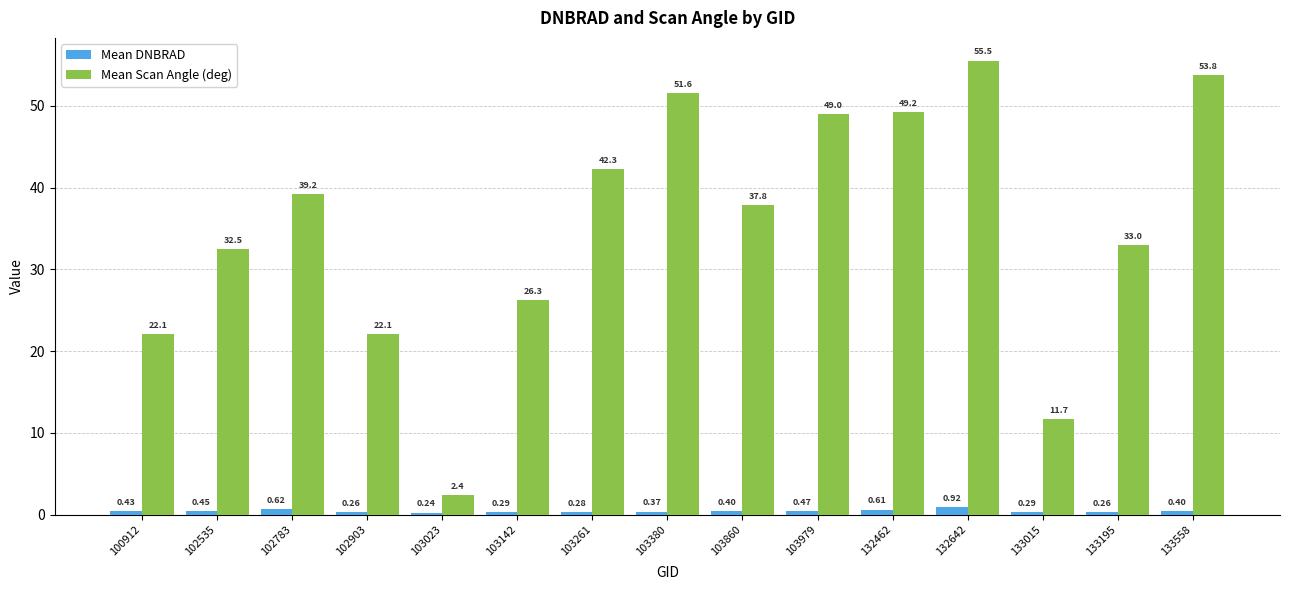

Read the Mean Scan Angle (deg) value at 132642.

55.5